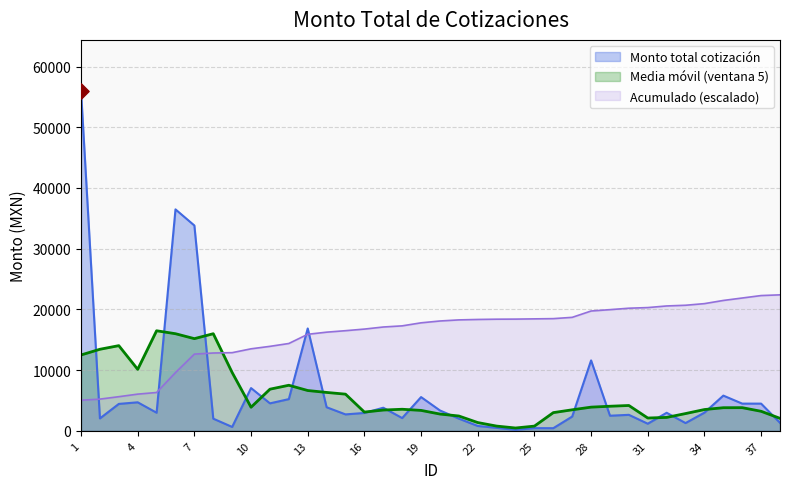

What is the change in value from 18 to 19?

+3455.3